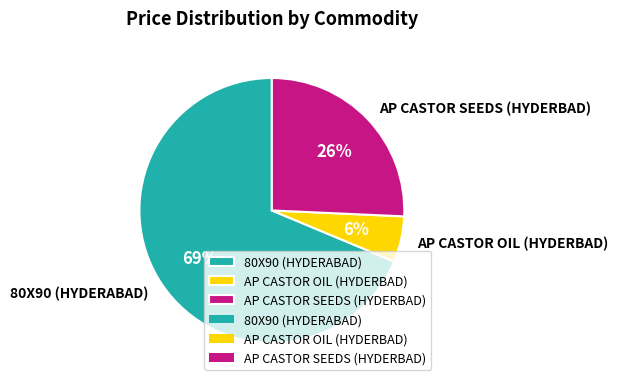

Combined, do 80X90 (HYDERABAD) and AP CASTOR SEEDS (HYDERBAD) account for over 50%?

Yes